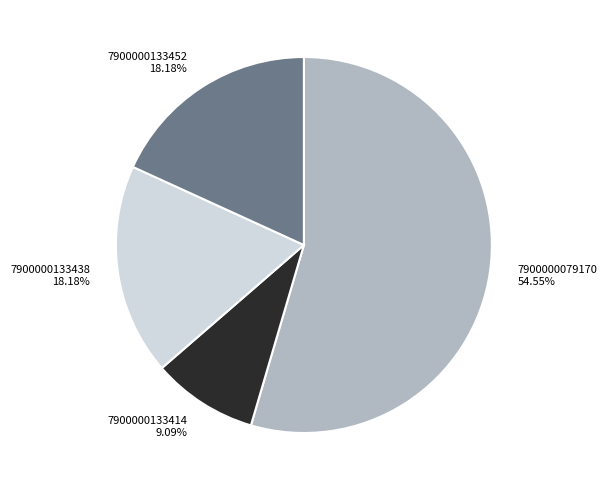

Between 7900000079170 54.55% and 7900000133438 18.18%, which is larger?

7900000079170 54.55%